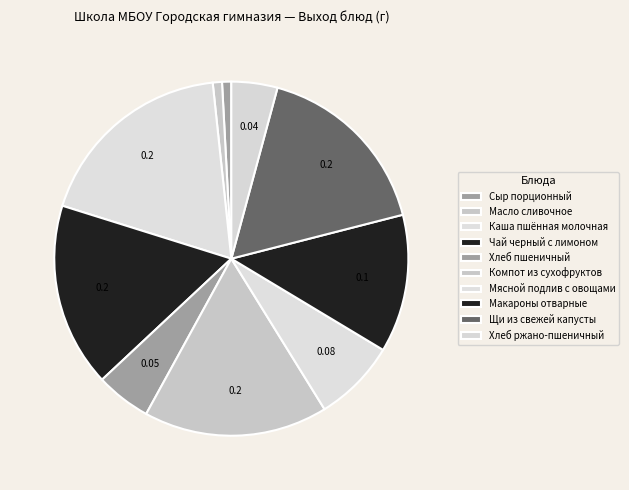

Which slice is the smallest?

Сыр порционный